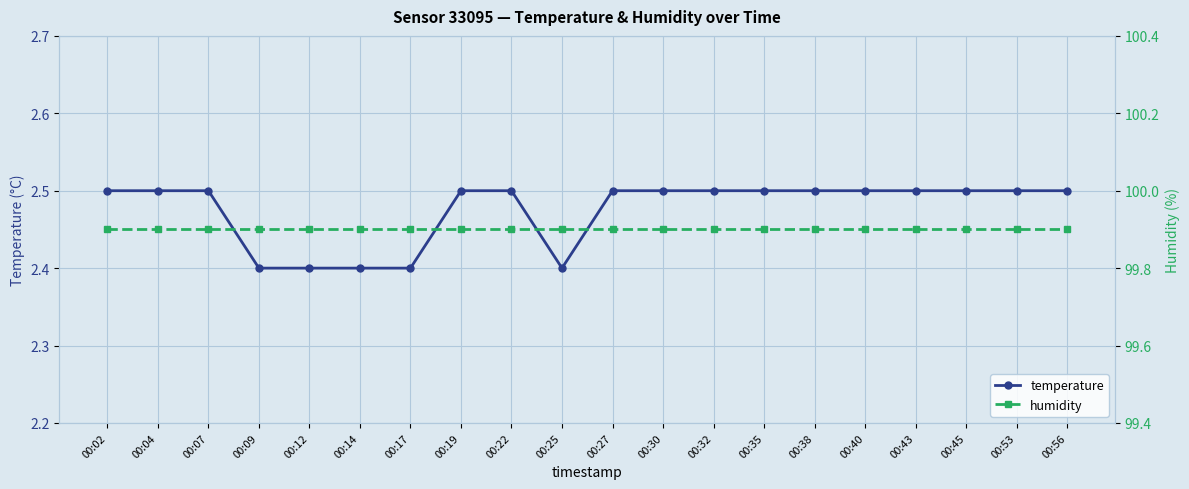

Is this an area chart (filled region under the line)?

No